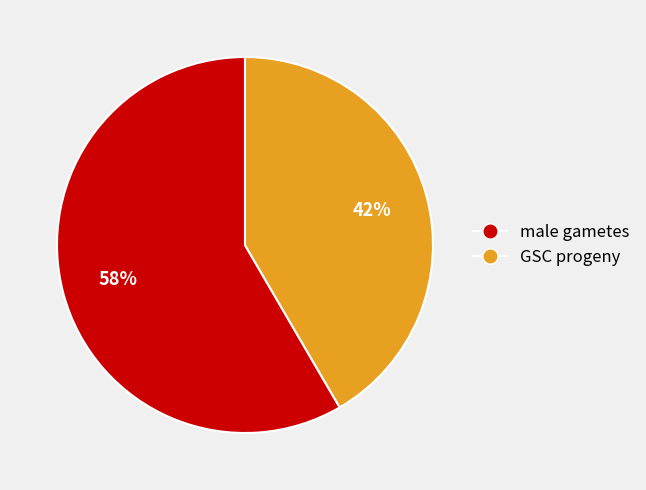

How many segments does this pie chart have?

2